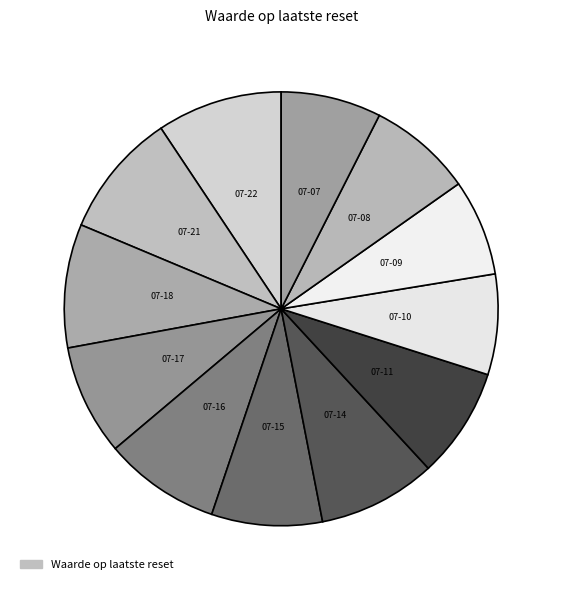

Rank the categories by value from highest to lowest.

2025-07-22, 2025-07-21, 2025-07-18, 2025-07-14, 2025-07-16, 2025-07-17, 2025-07-15, 2025-07-11, 2025-07-08, 2025-07-10, 2025-07-07, 2025-07-09